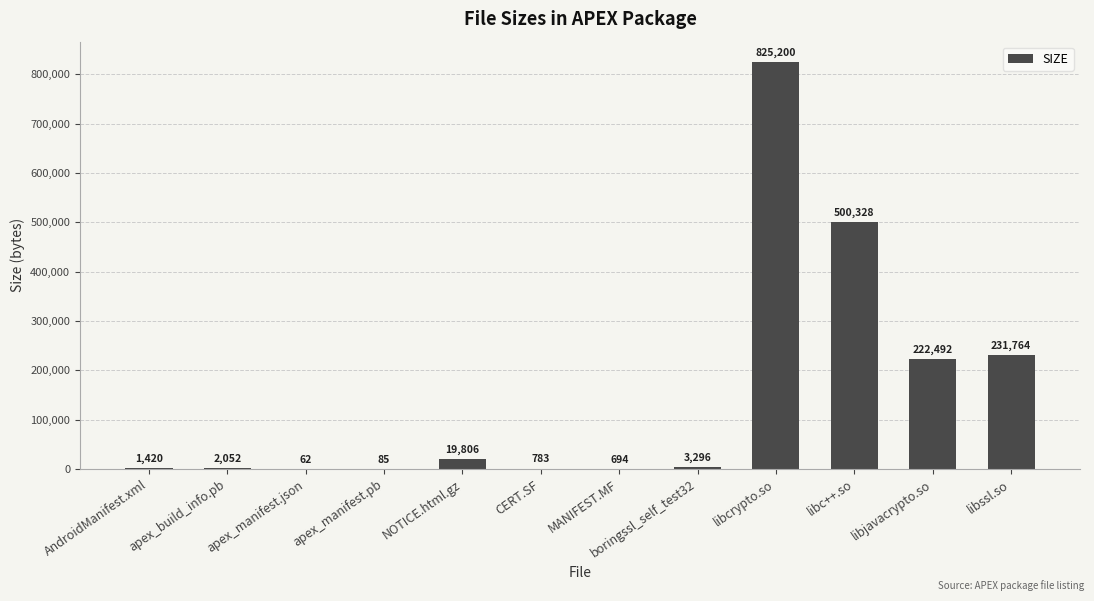

The value at NOTICE.html.gz is 19806. True or false?

True